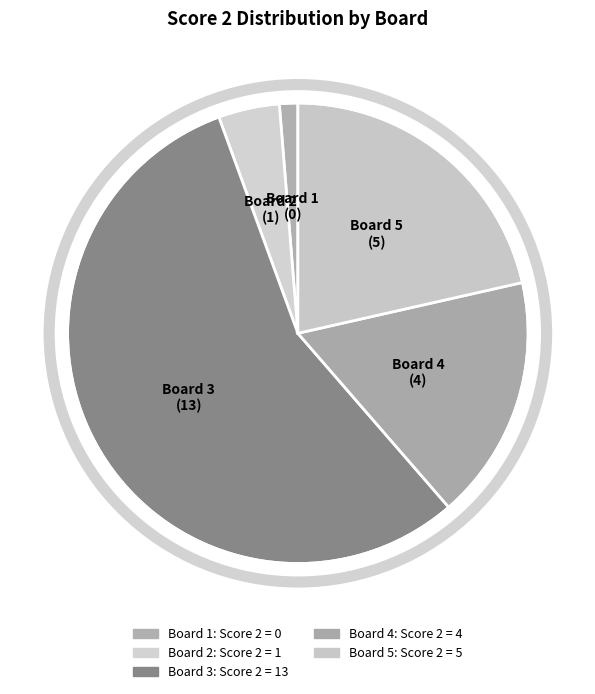

To the nearest percent, what percentage of the pie is Board 5?

22%